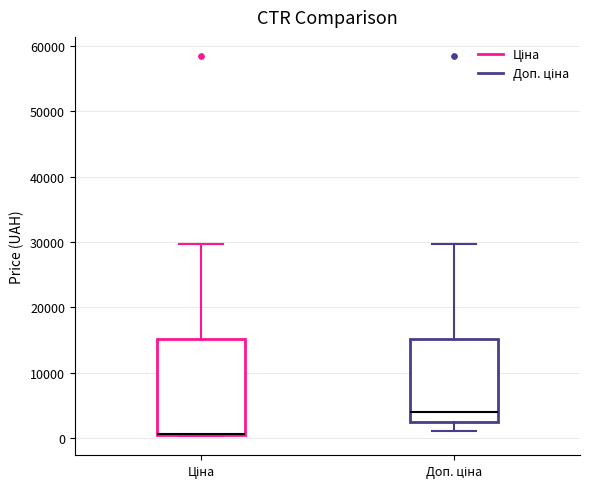

Where does the median line of the box for Доп. ціна sit on the y-axis? The values are not printed on the chart, so give them approximately, as read against the axis.

4000